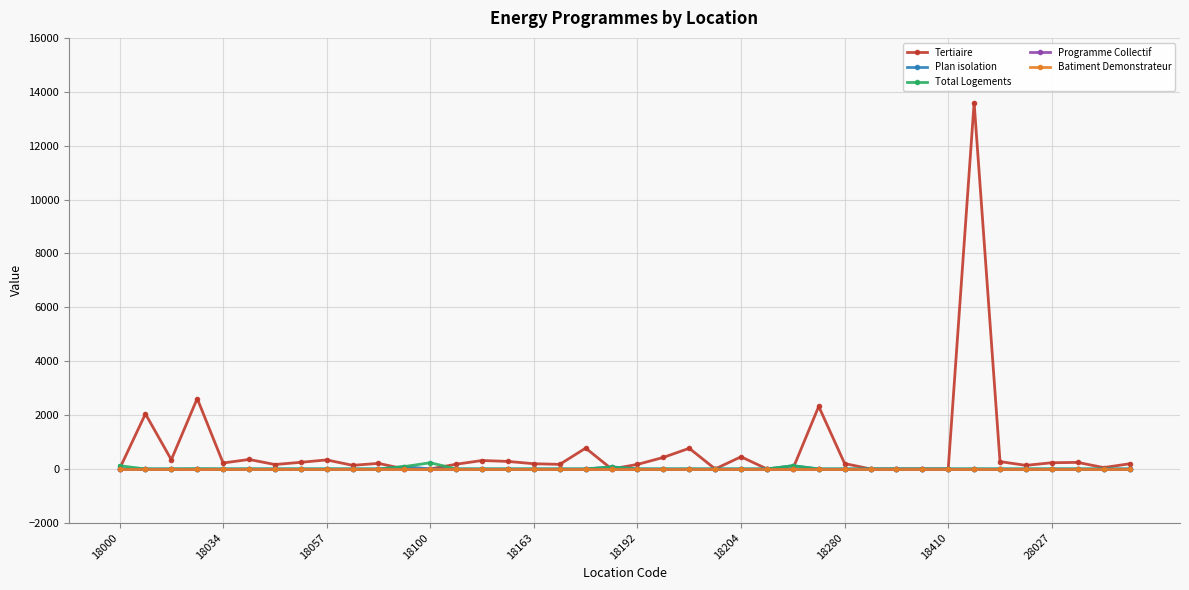

Which series has the largest total across all categories?

Tertiaire